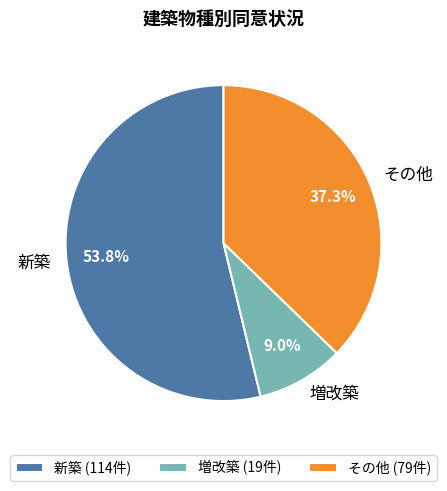

To the nearest percent, what is the difference between the 増改築 and 新築 slice percentages?

45%